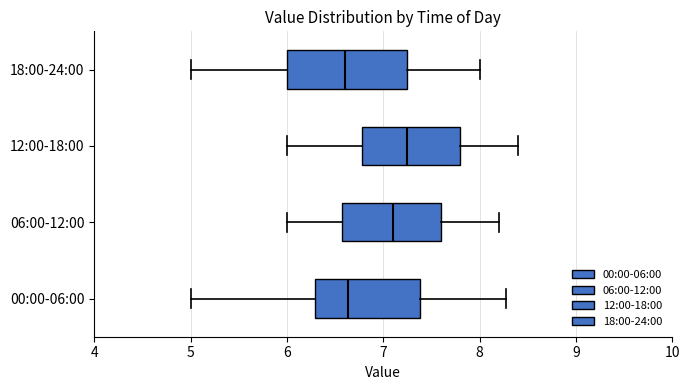

Reading bottom to top, transcribe this box plot: for each box, give where its median line is, the range the box spans, and where its two whiskers end, as read against the x-axis. The values are not printed on the chart, so give them approximately, as read against the axis.

00:00-06:00: median 6.6, box 6.3 to 7.4, whiskers 5.0 to 8.3
06:00-12:00: median 7.1, box 6.6 to 7.6, whiskers 6.0 to 8.2
12:00-18:00: median 7.3, box 6.8 to 7.8, whiskers 6.0 to 8.4
18:00-24:00: median 6.6, box 6.0 to 7.3, whiskers 5.0 to 8.0